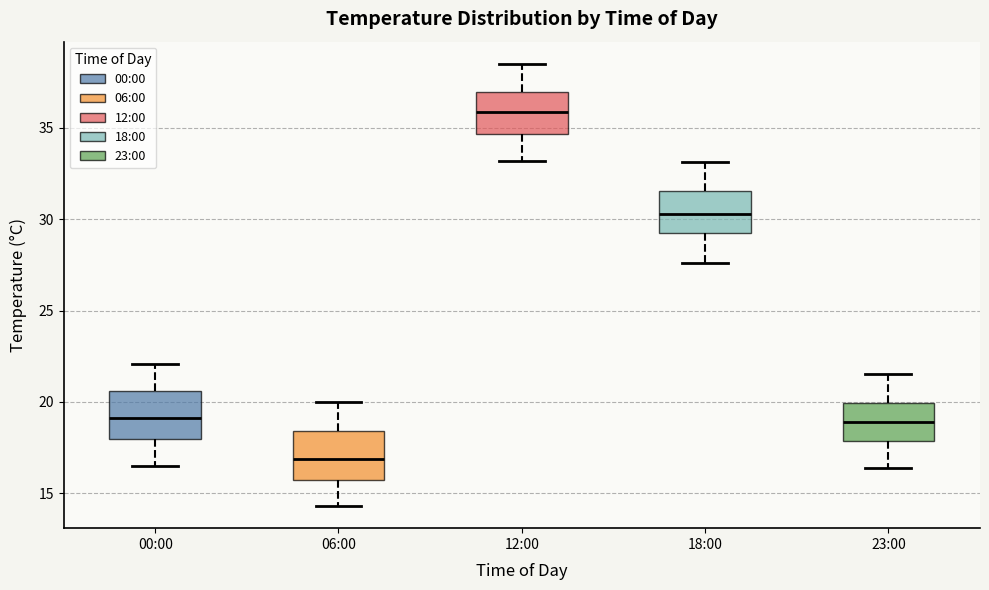

Which box has the highest median line?

12:00